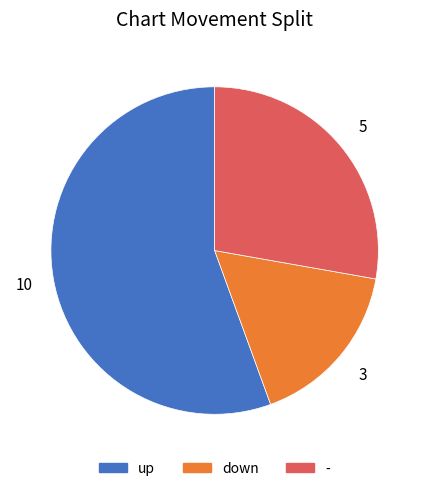

True or false: down accounts for 11% of the total.

False